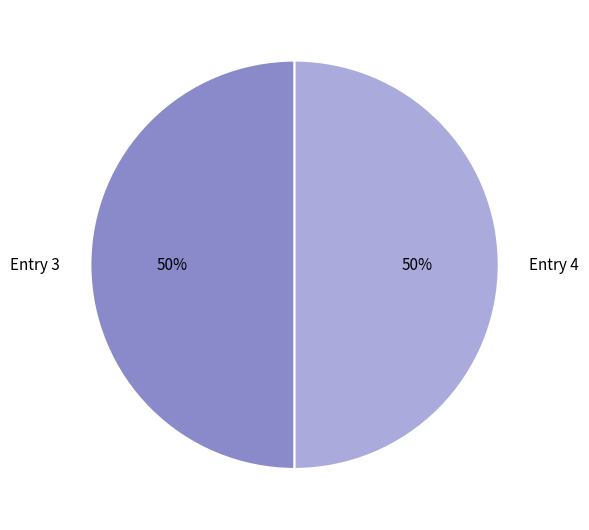

What is the ratio of the value at Entry 3 to the value at Entry 4?

1.0